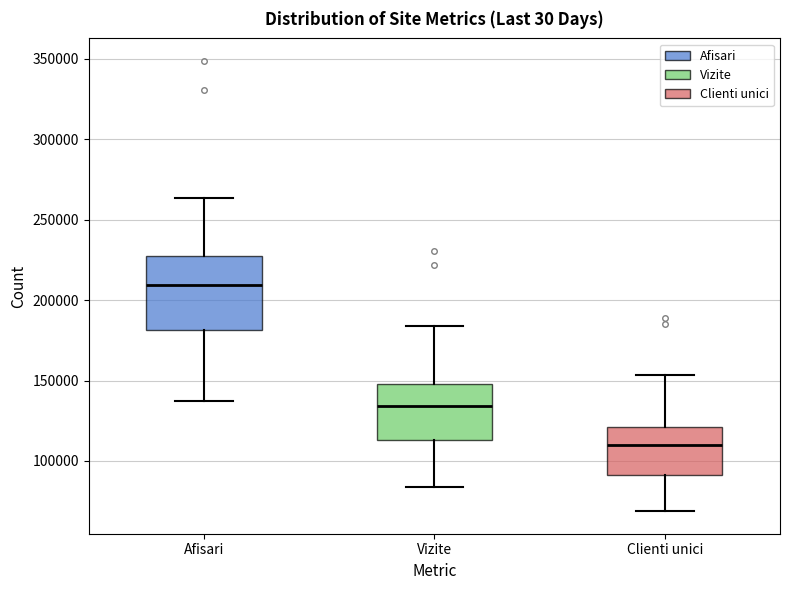

Comparing the boxes themselves (not the whiskers), which one is the tallest?

Afisari